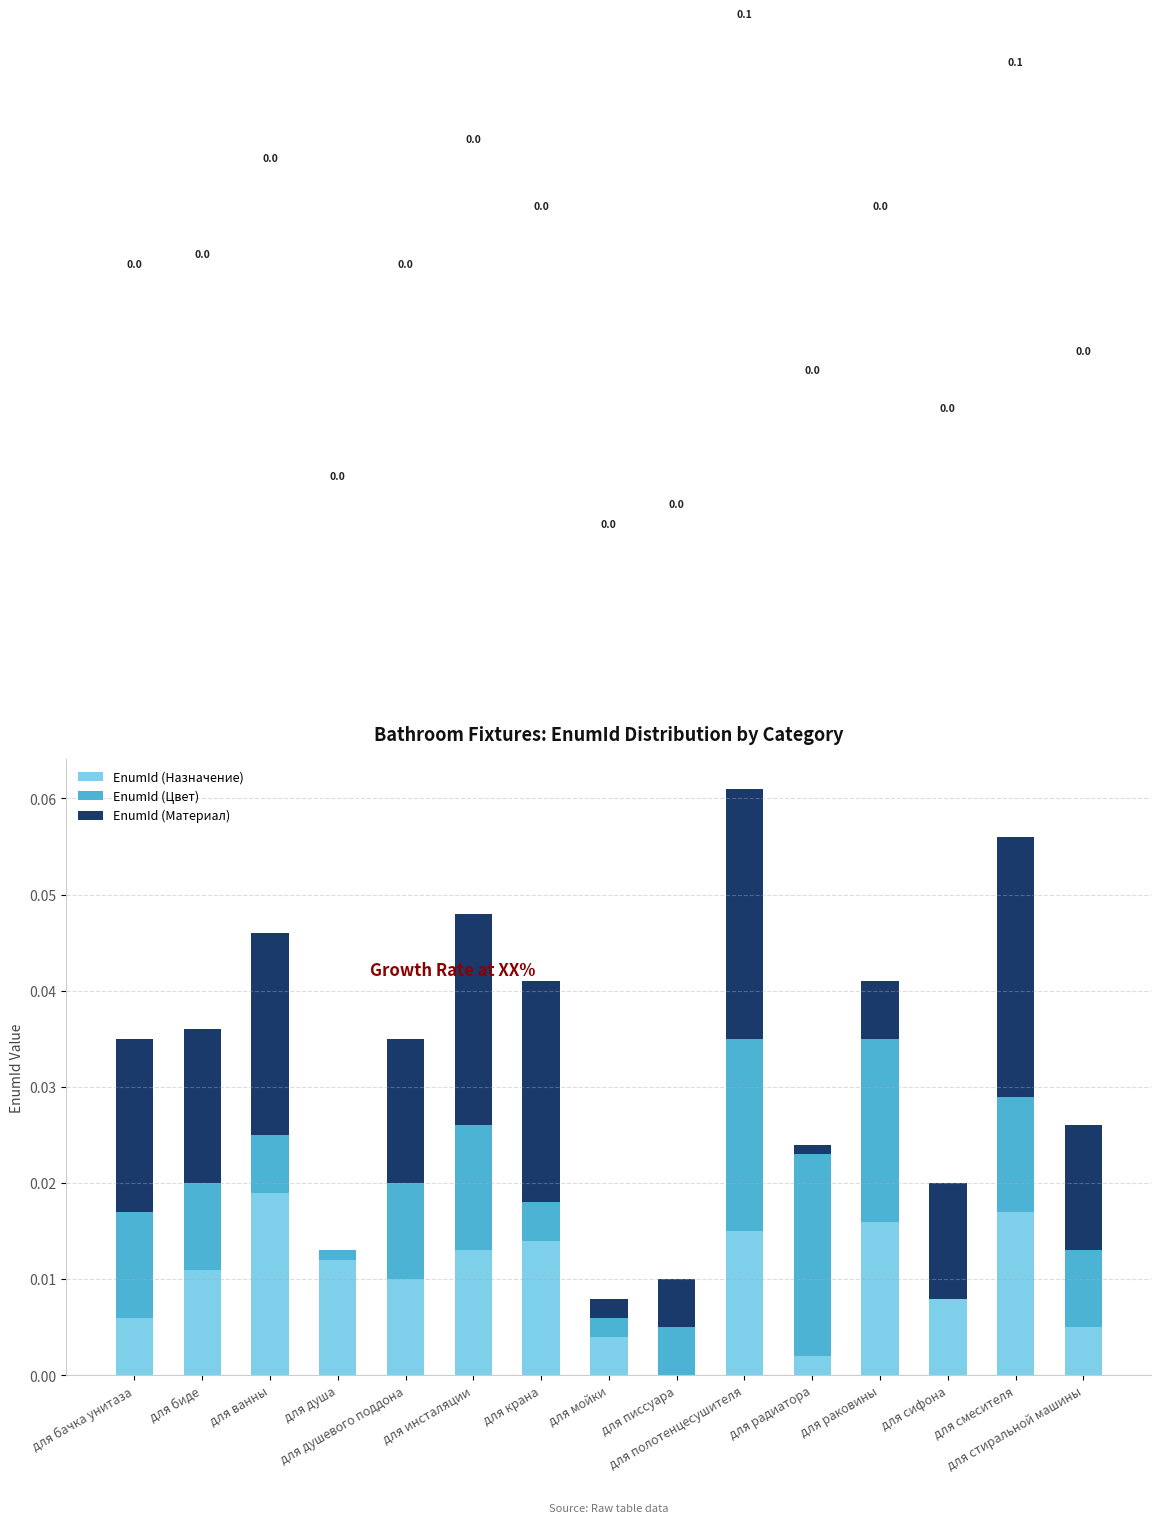

How many categories are shown in the chart?

15